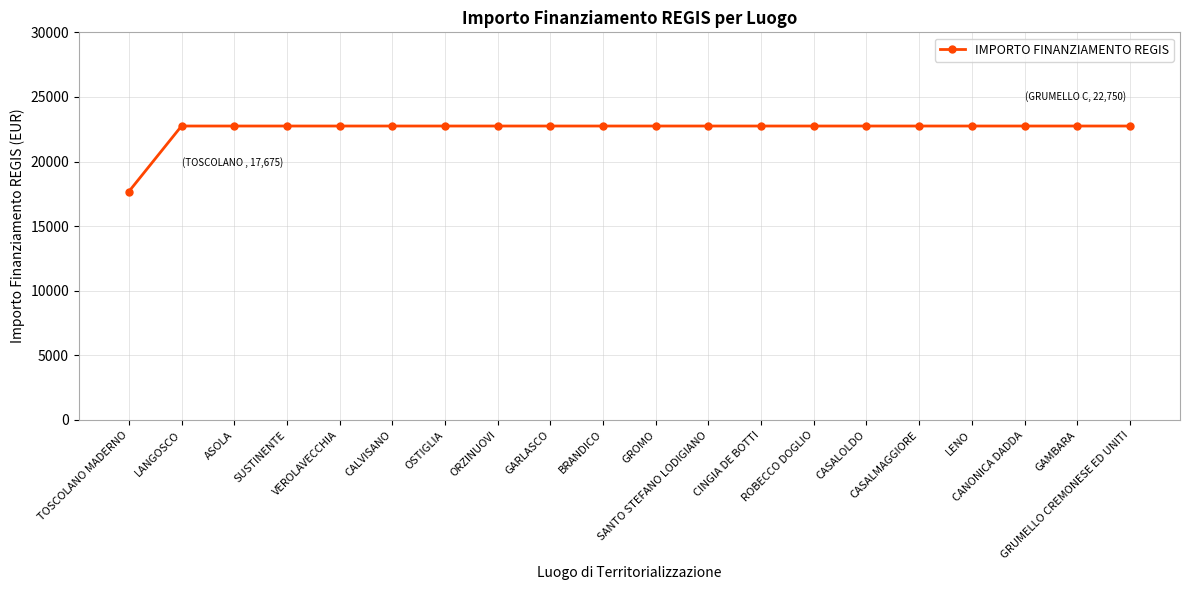

What is the difference between the maximum and minimum values?

5075.2